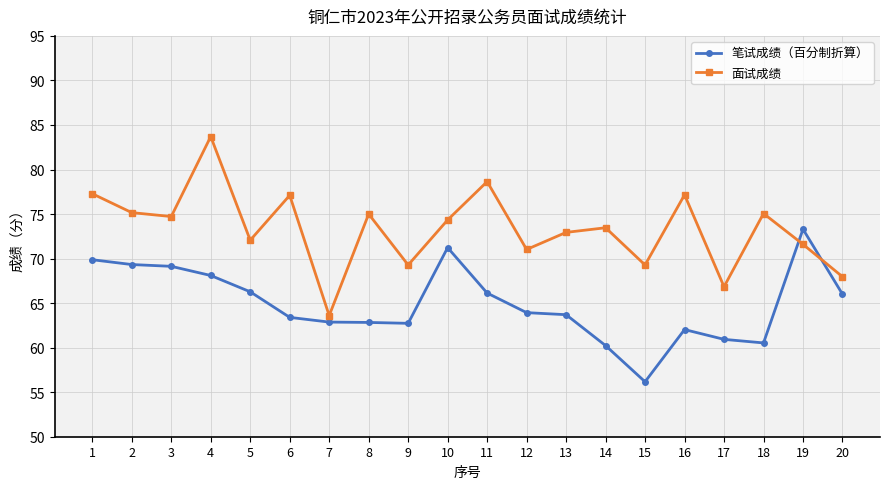

At 3, list the series in order from smallest to largest.

笔试成绩（百分制折算）, 面试成绩